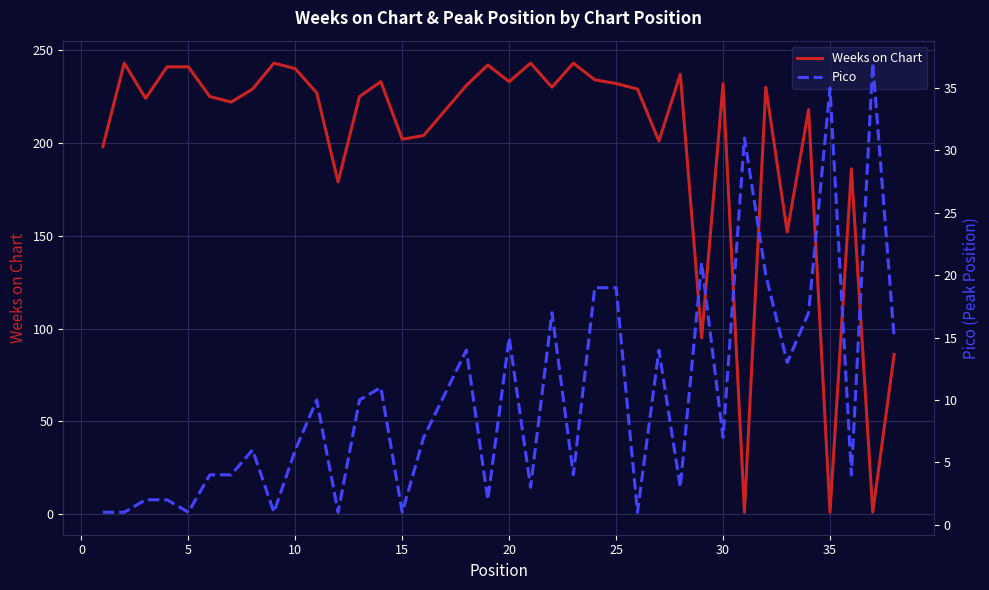

Which series has the largest total across all categories?

Weeks on Chart